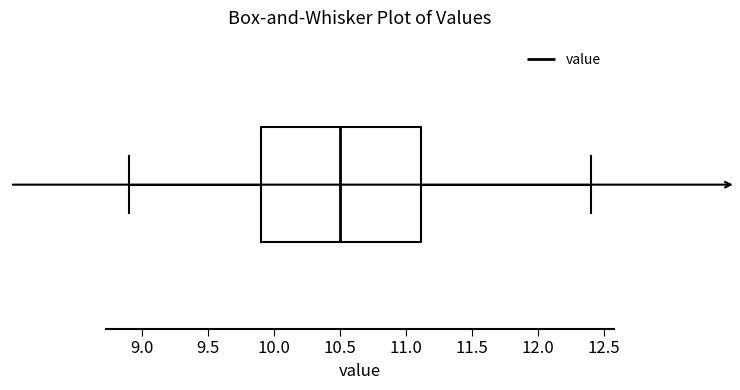

Read this box plot against the x-axis: the position of the median line, the range covered by the box, and the ends of both whiskers. The values are not printed on the chart, so give them approximately, as read against the axis.

median 10.5, box 9.9 to 11.1, whiskers 8.9 to 12.4